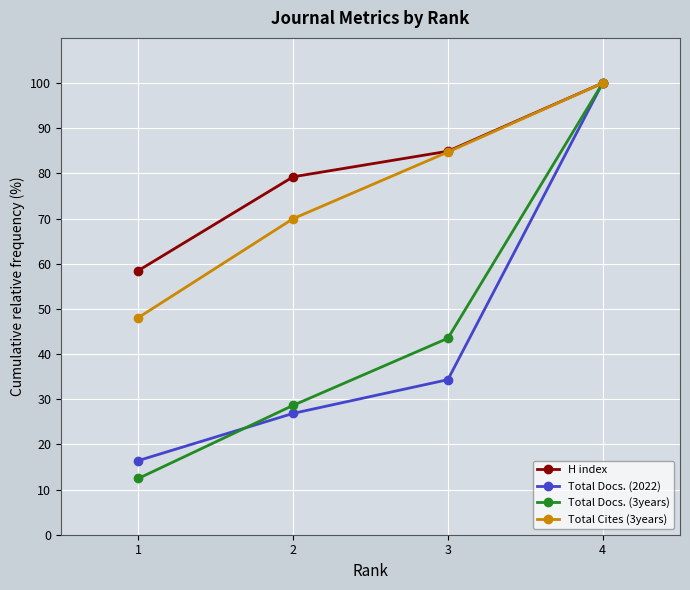

Which series has the largest total across all categories?

H index